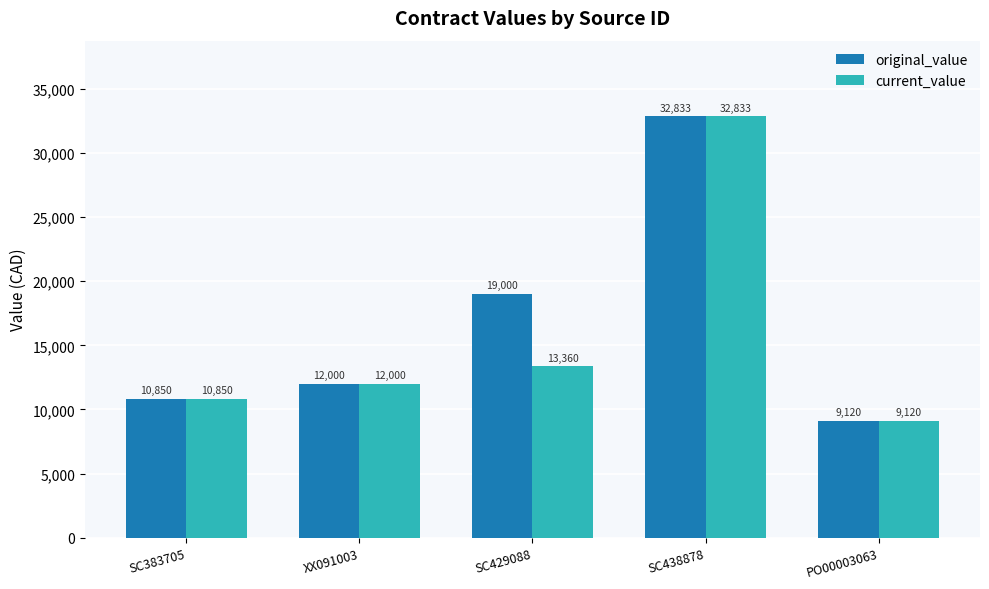

At which label is current_value closest to 20976?

SC429088